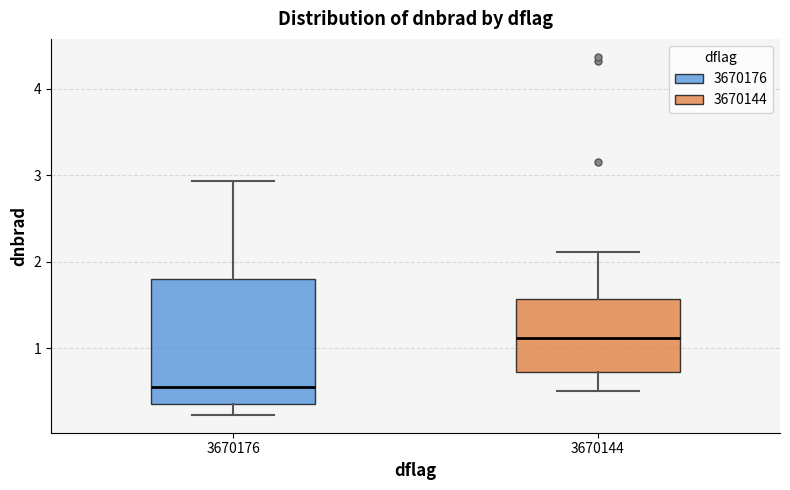

Where does the median line of the box at x = 3670176 sit on the y-axis? The values are not printed on the chart, so give them approximately, as read against the axis.

0.6